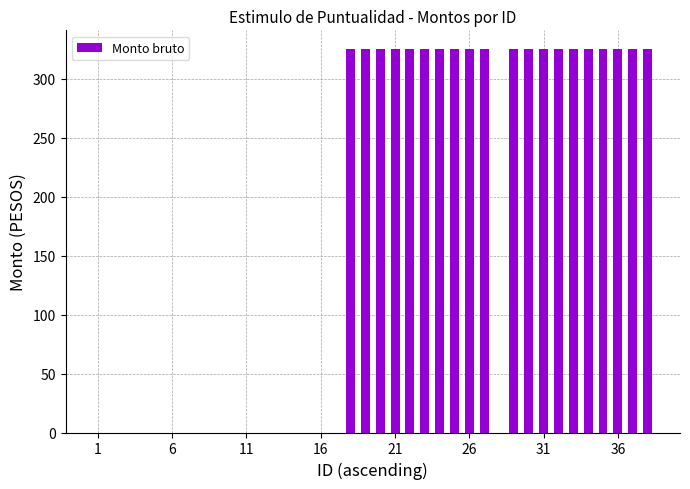

What is the sum of all values?

6500